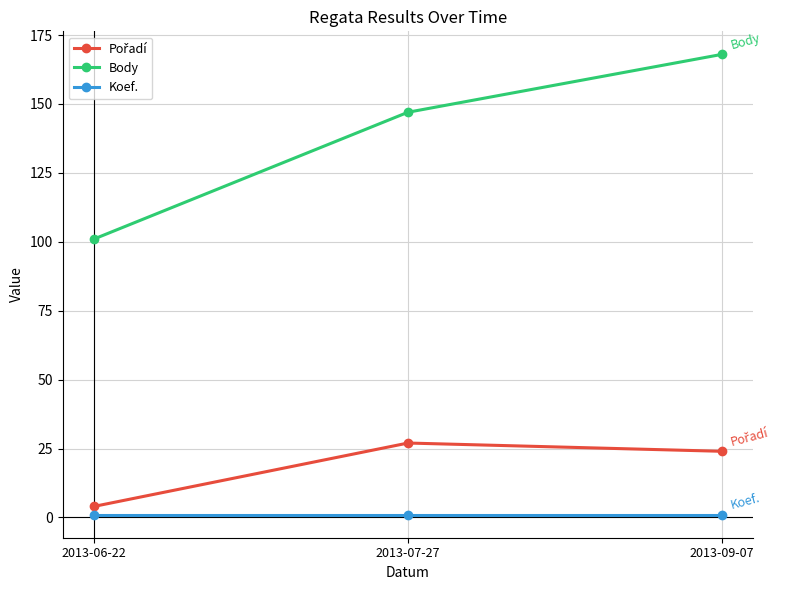

Where is Body nearest to the value 134?

2013-07-27